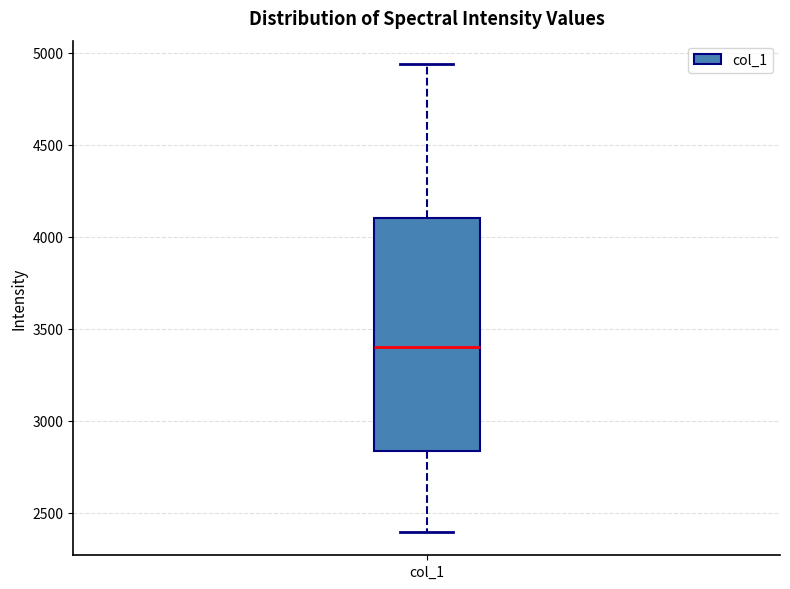

Where does the lower whisker of the box for col_1 end on the y-axis? The values are not printed on the chart, so give them approximately, as read against the axis.

2400